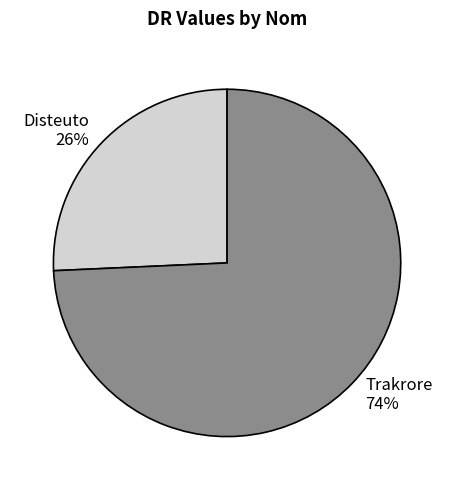

How many slices are in this pie chart?

2